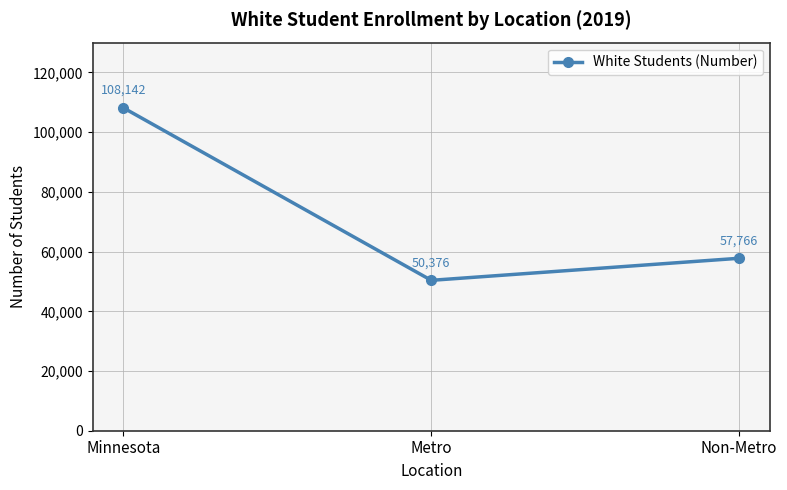

The value at Non-Metro is 37316. True or false?

False